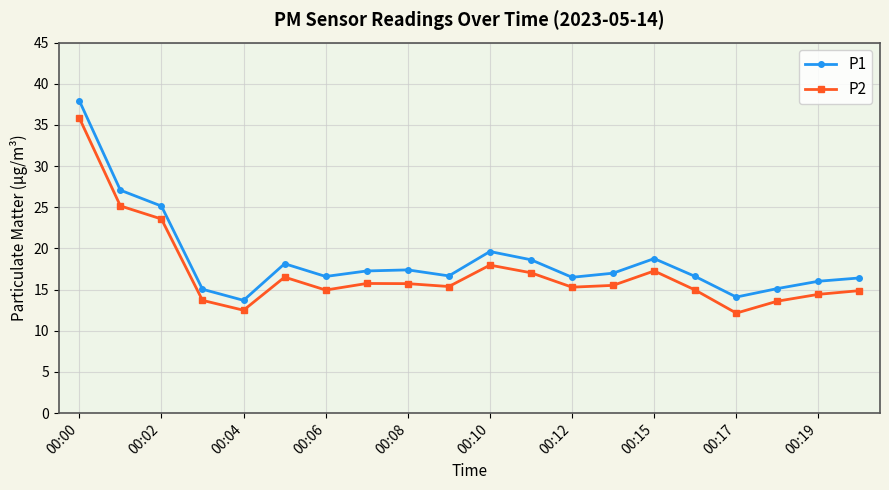

What is the difference between the second highest and second lowest values in the P1 series?

13.0